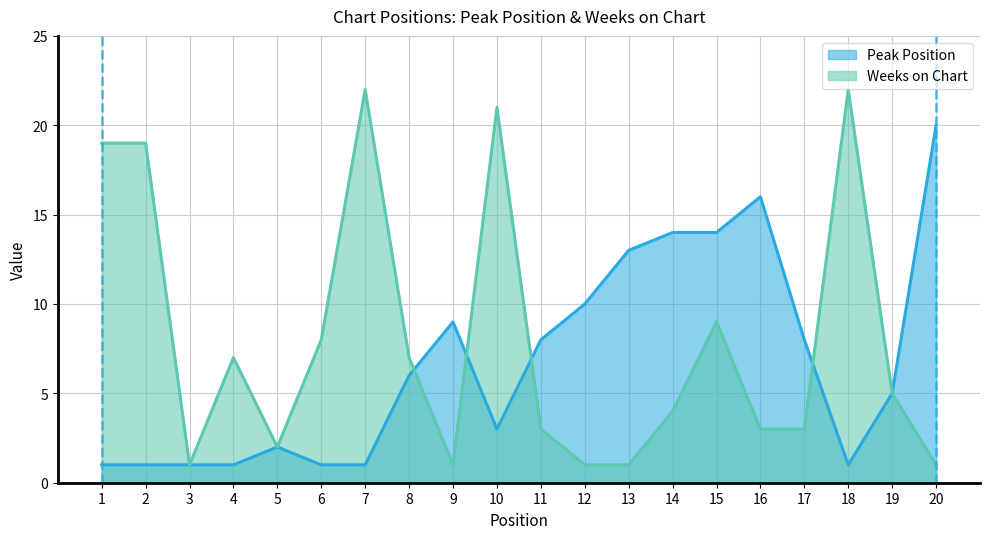

What is the minimum value shown in the chart?

1